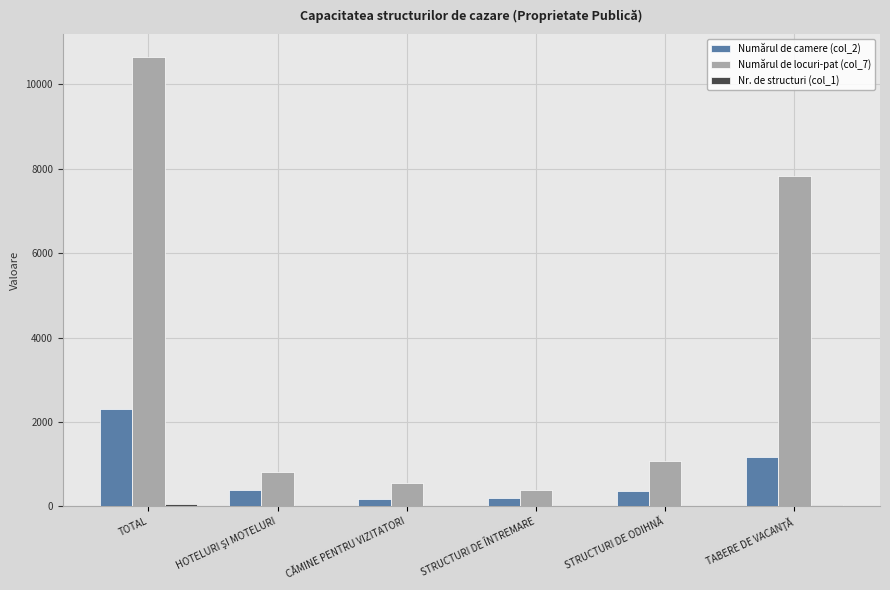

Which series has the largest total across all categories?

Numărul de locuri-pat (col_7)